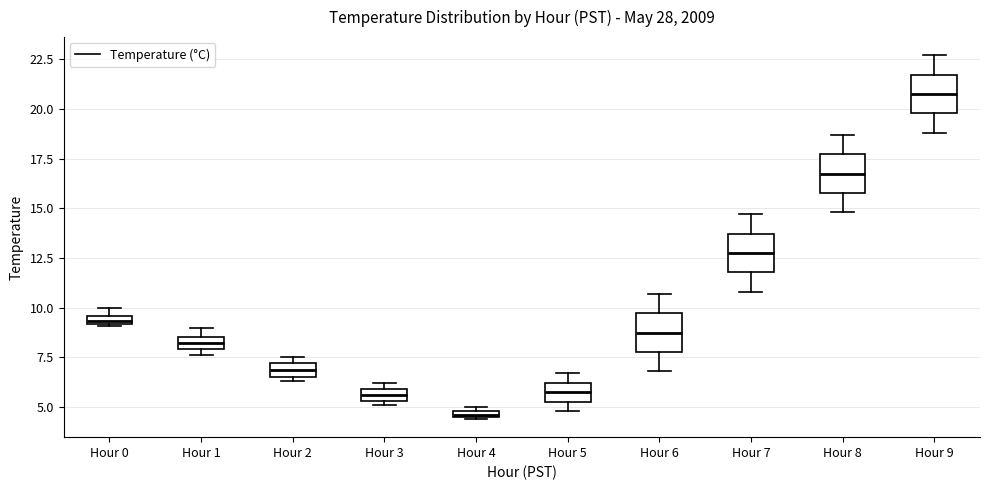

Where does the upper whisker of the box for Hour 8 end on the y-axis? The values are not printed on the chart, so give them approximately, as read against the axis.

18.5